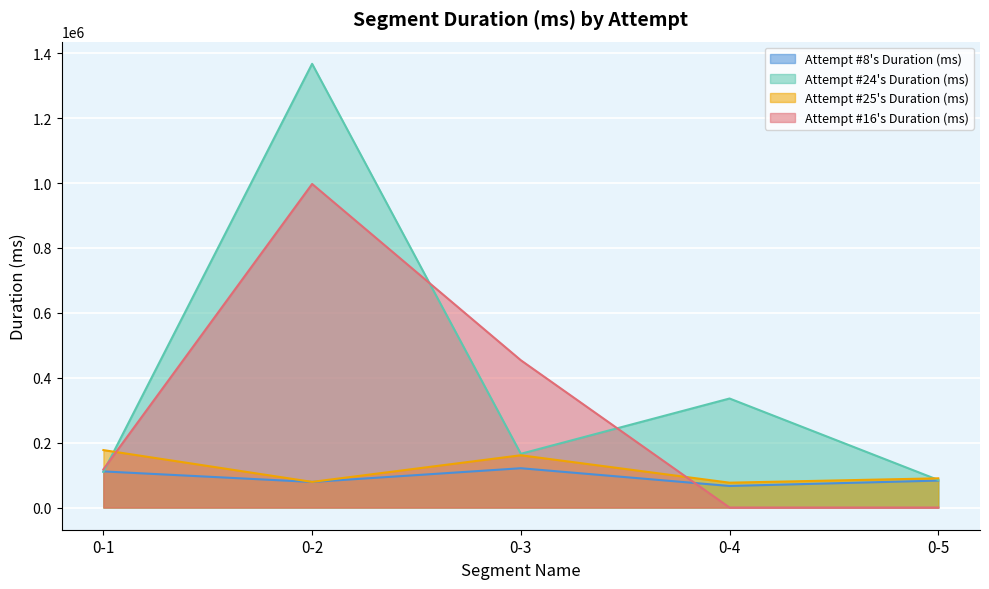

At which label does Attempt #8's Duration (ms) first exceed 83053?

0-1